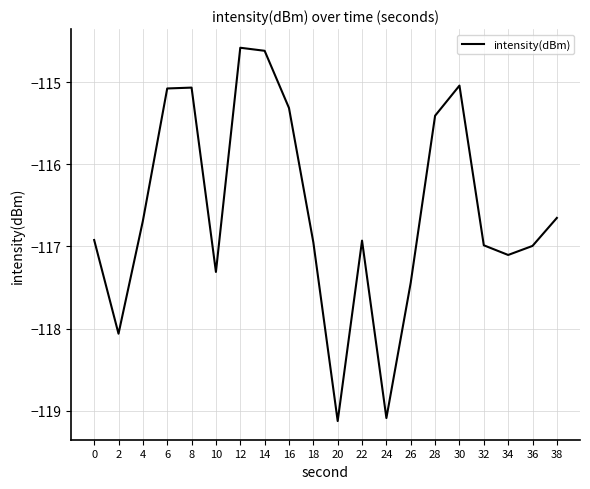

What is the maximum value shown in the chart?

-114.6